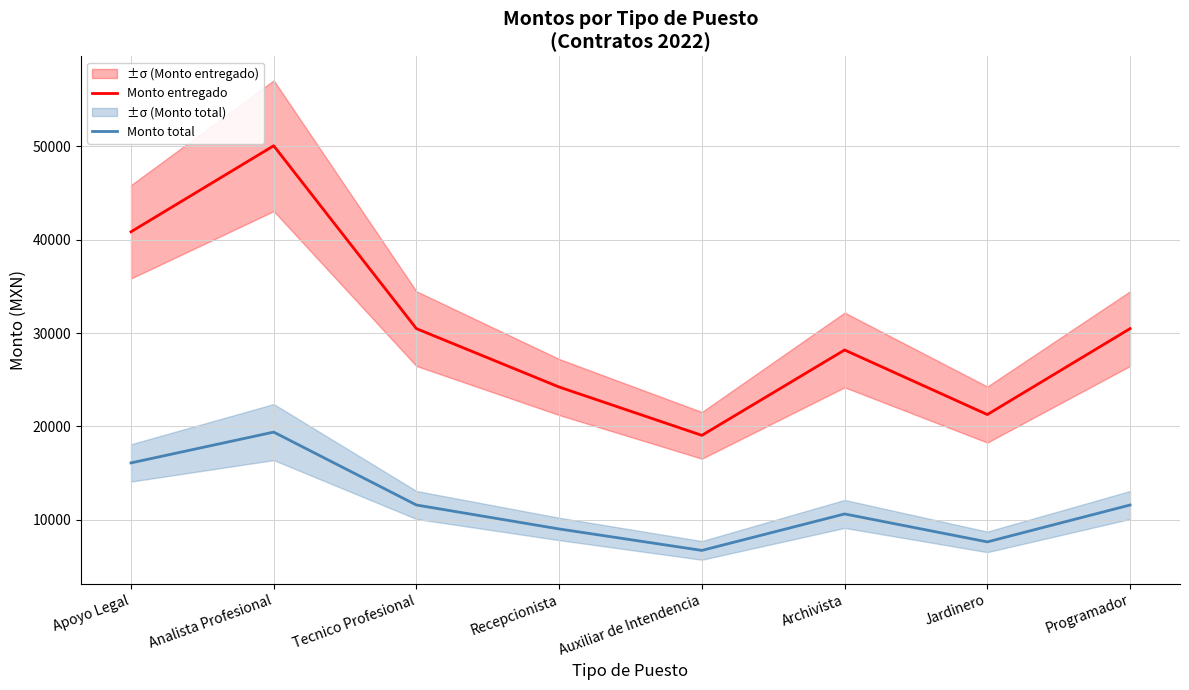

Is it true that Monto entregado equals 86237.8 at Analista Profesional?

False